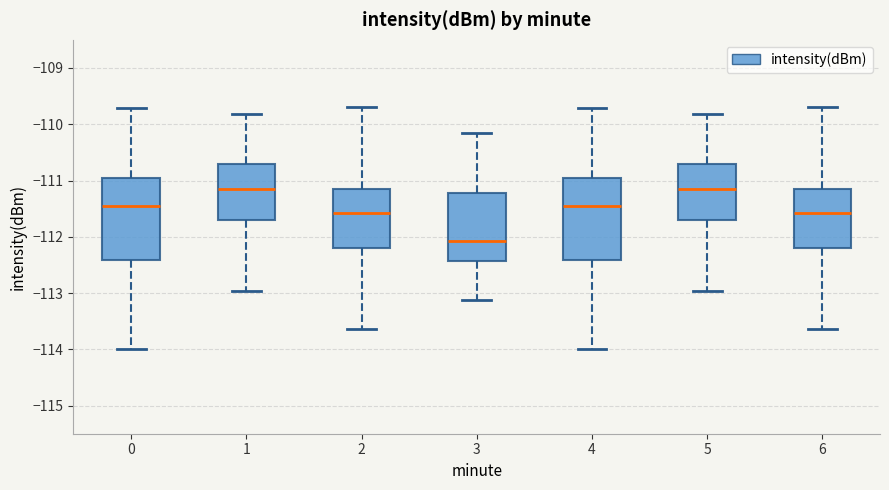

Reading left to right, transcribe this box plot: for each box, give where its median line is, the range the box spans, and where its two whiskers end, as read against the y-axis. The values are not printed on the chart, so give them approximately, as read against the axis.

0: median -111.5, box -112.4 to -111.0, whiskers -114.0 to -109.7
1: median -111.2, box -111.7 to -110.7, whiskers -113.0 to -109.8
2: median -111.6, box -112.2 to -111.1, whiskers -113.6 to -109.7
3: median -112.1, box -112.4 to -111.2, whiskers -113.1 to -110.2
4: median -111.5, box -112.4 to -111.0, whiskers -114.0 to -109.7
5: median -111.2, box -111.7 to -110.7, whiskers -113.0 to -109.8
6: median -111.6, box -112.2 to -111.1, whiskers -113.6 to -109.7